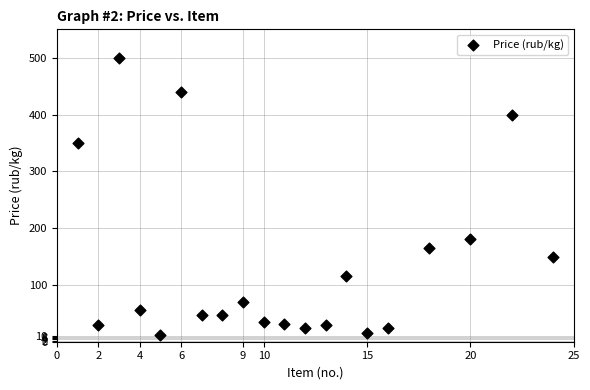

What is the range of X values (max minus min)?

23.0